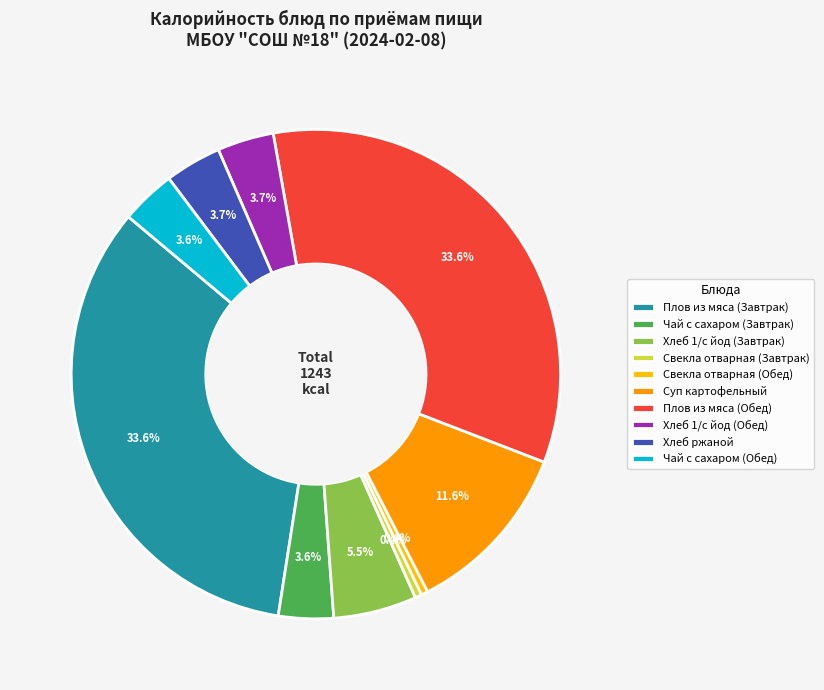

Is there a majority slice in this chart?

No